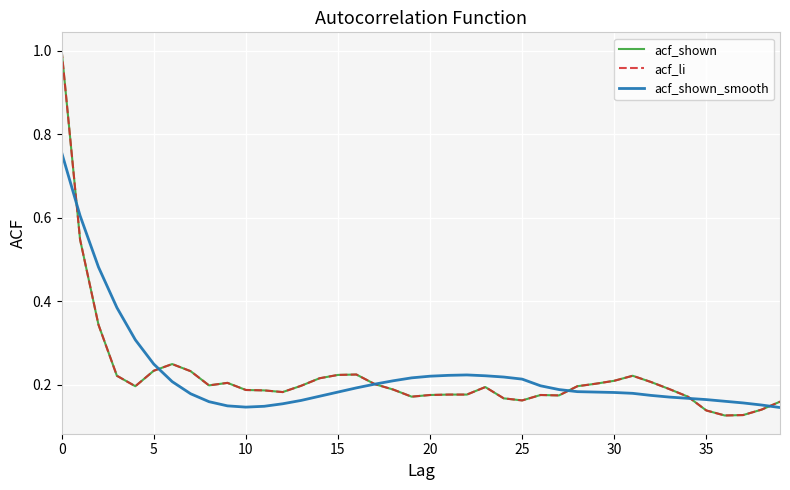

Does the chart display data point markers on the line(s)?

No